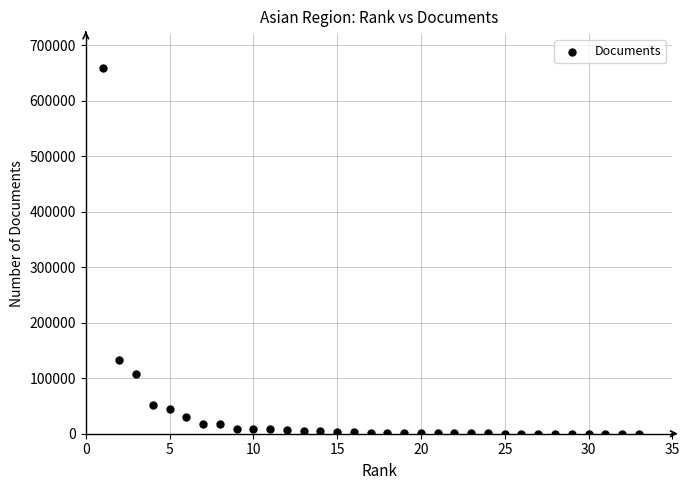

What Y value in the scatter plot is closest to 329792?

133667